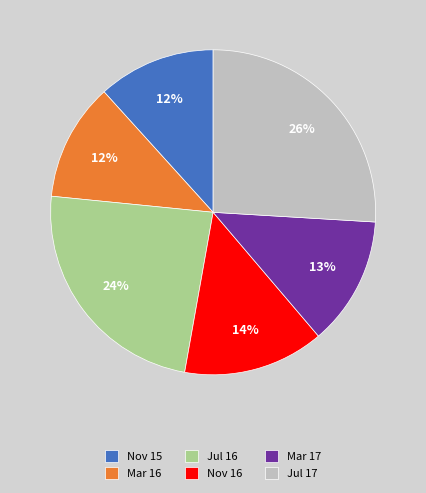

To the nearest percent, what is the average slice percentage?

17%